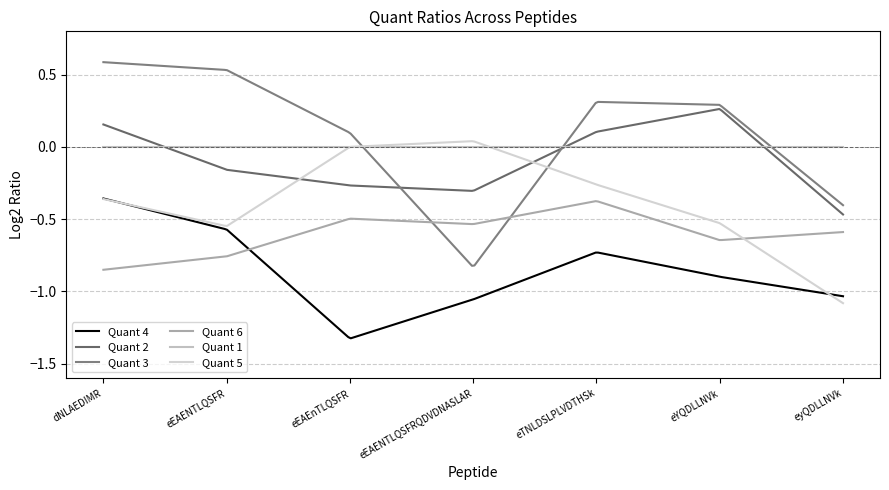

How many lines are shown in the chart?

6